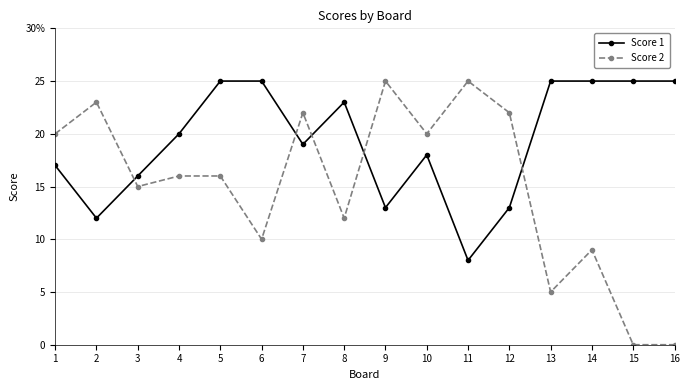

In Score 2, how many points are lower than both neighbors (excluding endpoints)?

5